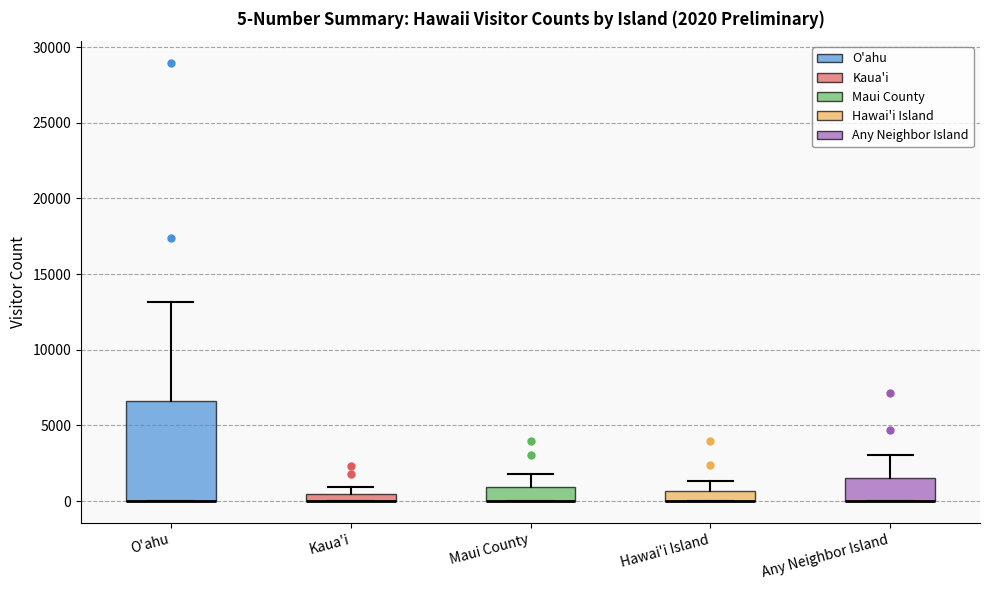

Which box is the tallest, from its lower edge to its upper edge?

O'ahu